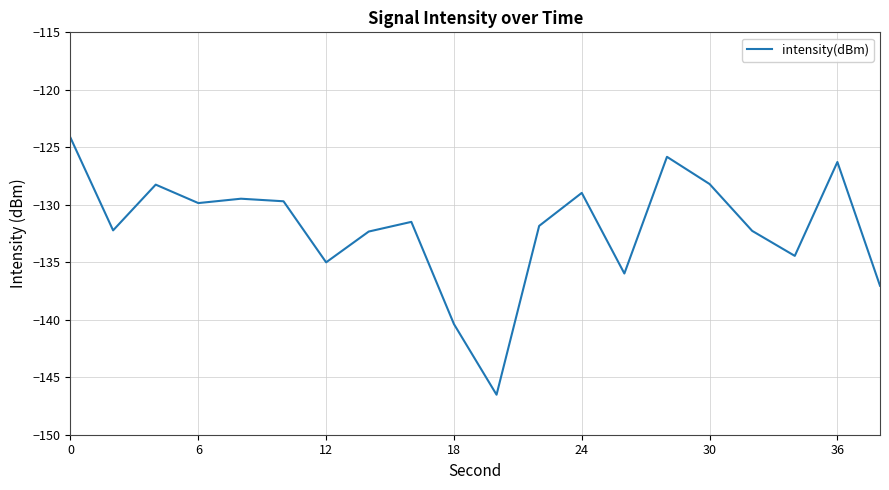

What is the difference between the maximum and minimum values?

22.4